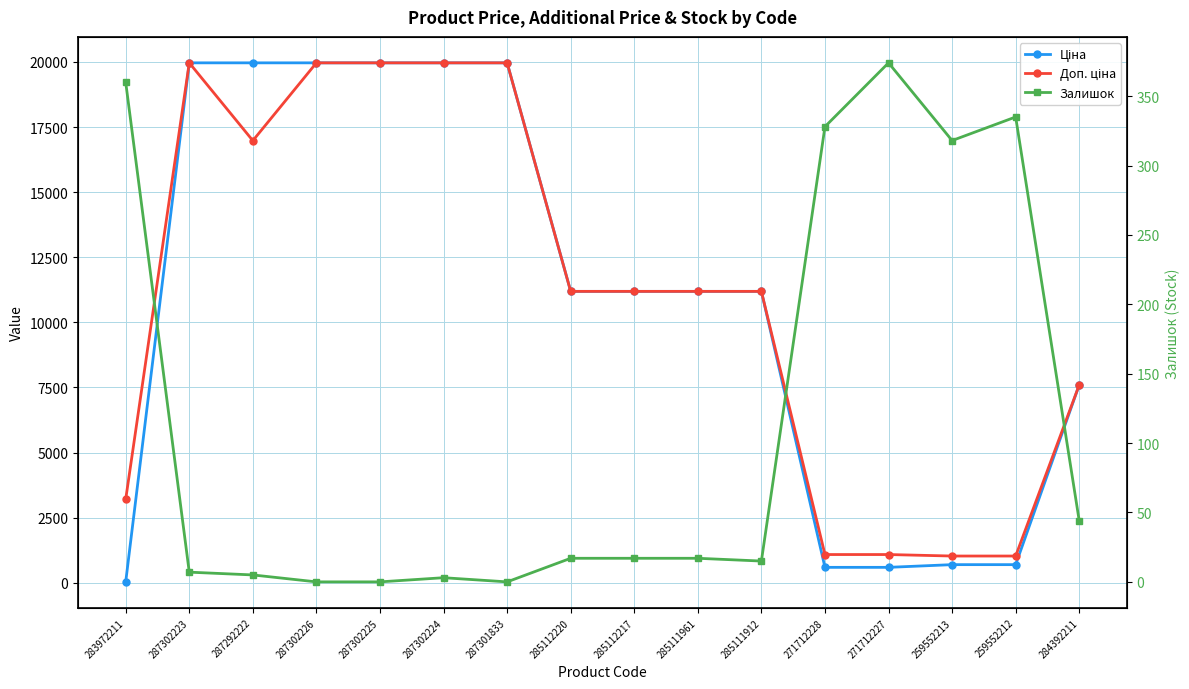

What are all the series names shown in the legend?

Ціна, Доп. ціна, Залишок